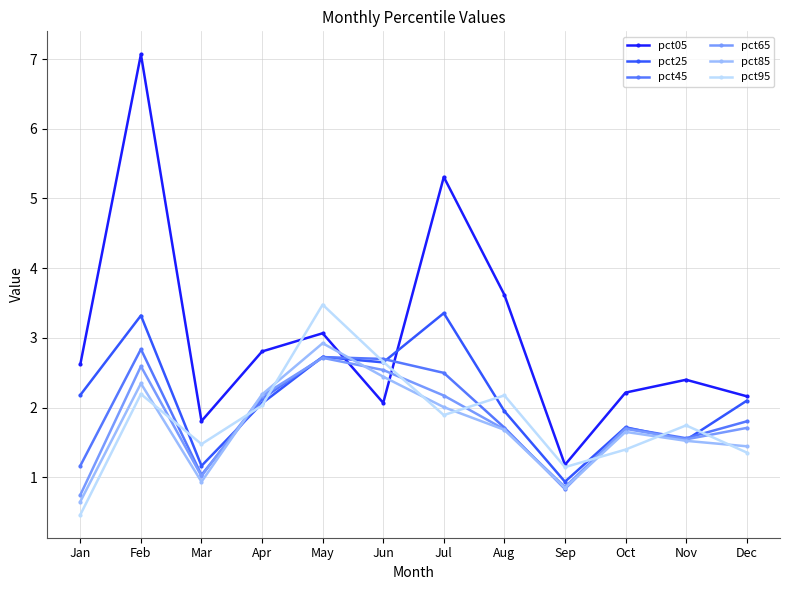

How many data points in pct85 are less than 1?

3